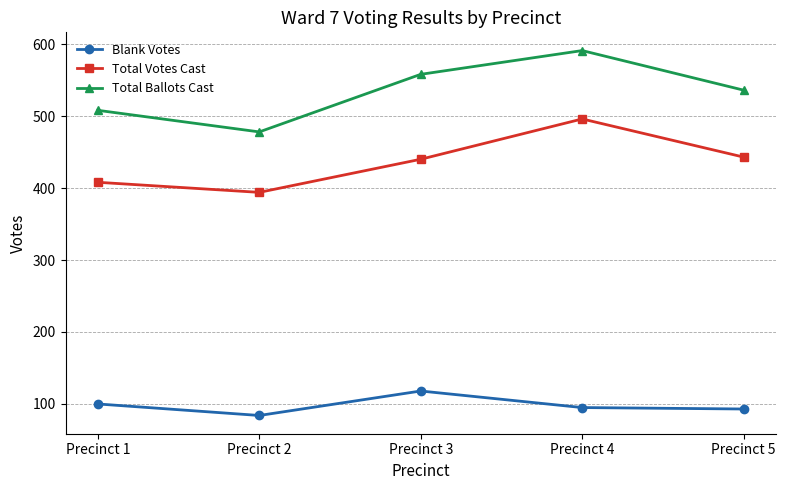

How many interior local peaks does the Total Votes Cast series have?

1